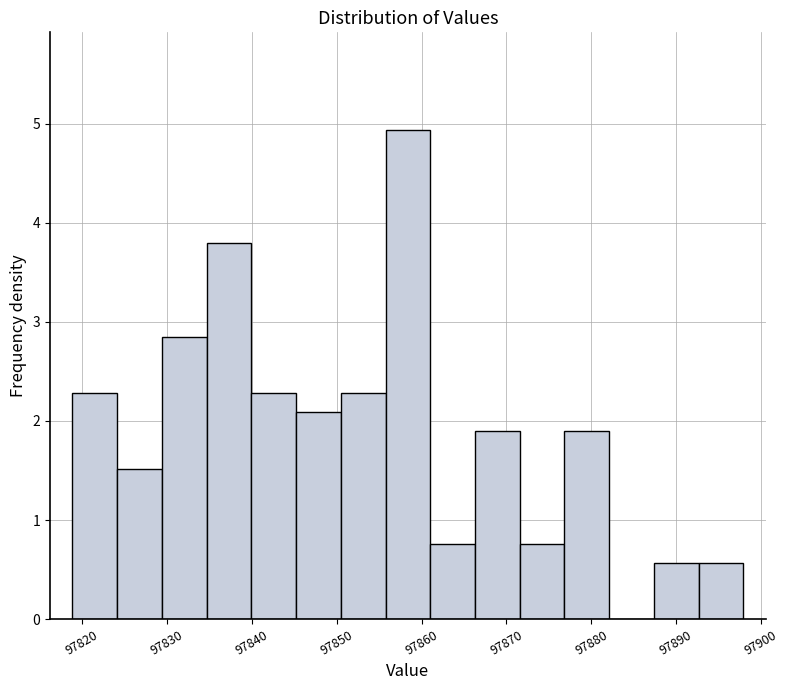

Reading left to right, transcribe this chart: for each bar, give the range it covers on the x-axis and its height. Neither the bar edges nor the heights are printed on the chart, so give them approximately, as read against the axes.

97819 to 97824: 2.3
97824 to 97829: 1.5
97829 to 97835: 2.8
97835 to 97840: 3.8
97840 to 97845: 2.3
97845 to 97850: 2.1
97850 to 97856: 2.3
97856 to 97861: 4.9
97861 to 97866: 0.8
97866 to 97872: 1.9
97872 to 97877: 0.8
97877 to 97882: 1.9
97882 to 97887: 0
97887 to 97893: 0.6
97893 to 97898: 0.6